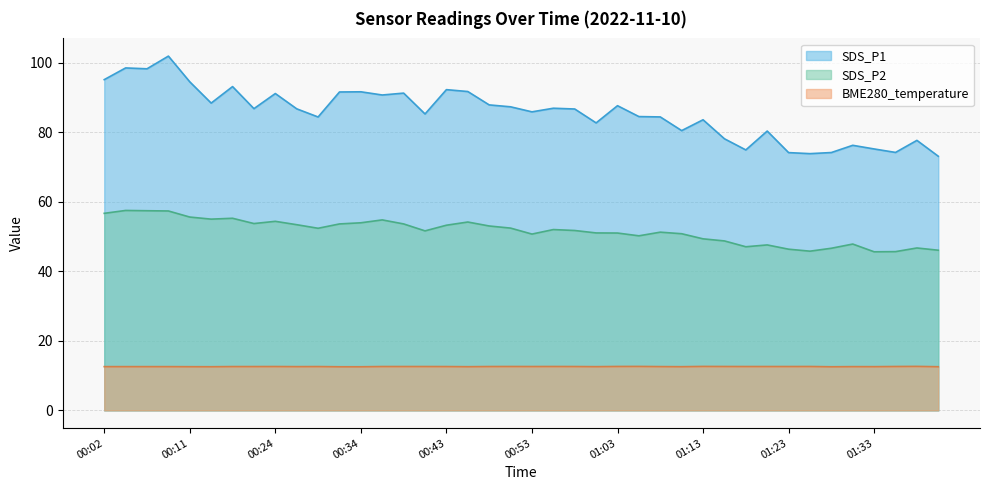

Reading right to left, what are all the values shown in this chart?

SDS_P1: 01:40=73.2	01:37=77.7	01:35=74.2	01:33=75.2	01:30=76.3	01:28=74.2	01:25=73.9	01:23=74.2	01:20=80.4	01:18=75.0	01:16=78.2	01:13=83.7	01:11=80.5	01:08=84.5	01:06=84.6	01:03=87.7	01:01=82.8	00:58=86.8	00:56=87.0	00:53=85.9	00:51=87.4	00:48=87.9	00:46=91.8	00:43=92.3	00:41=85.3	00:39=91.3	00:36=90.8	00:34=91.7	00:31=91.7	00:29=84.5	00:26=86.8	00:24=91.2	00:22=86.8	00:19=93.2	00:17=88.5	00:11=94.6	00:09=102.0	00:07=98.3	00:04=98.6	00:02=95.2
SDS_P2: 01:40=46.1	01:37=46.8	01:35=45.7	01:33=45.6	01:30=47.9	01:28=46.7	01:25=45.8	01:23=46.4	01:20=47.6	01:18=47.1	01:16=48.8	01:13=49.4	01:11=50.9	01:08=51.3	01:06=50.2	01:03=51.0	01:01=51.1	00:58=51.8	00:56=52.0	00:53=50.8	00:51=52.5	00:48=53.1	00:46=54.2	00:43=53.3	00:41=51.7	00:39=53.7	00:36=54.8	00:34=54.0	00:31=53.7	00:29=52.4	00:26=53.5	00:24=54.4	00:22=53.8	00:19=55.3	00:17=55.0	00:11=55.6	00:09=57.4	00:07=57.5	00:04=57.5	00:02=56.7
BME280_temperature: 01:40=12.6	01:37=12.7	01:35=12.6	01:33=12.6	01:30=12.6	01:28=12.6	01:25=12.6	01:23=12.6	01:20=12.6	01:18=12.6	01:16=12.6	01:13=12.7	01:11=12.6	01:08=12.6	01:06=12.7	01:03=12.7	01:01=12.6	00:58=12.6	00:56=12.6	00:53=12.6	00:51=12.6	00:48=12.6	00:46=12.6	00:43=12.6	00:41=12.6	00:39=12.6	00:36=12.6	00:34=12.6	00:31=12.6	00:29=12.6	00:26=12.6	00:24=12.6	00:22=12.6	00:19=12.6	00:17=12.6	00:11=12.6	00:09=12.6	00:07=12.6	00:04=12.6	00:02=12.6